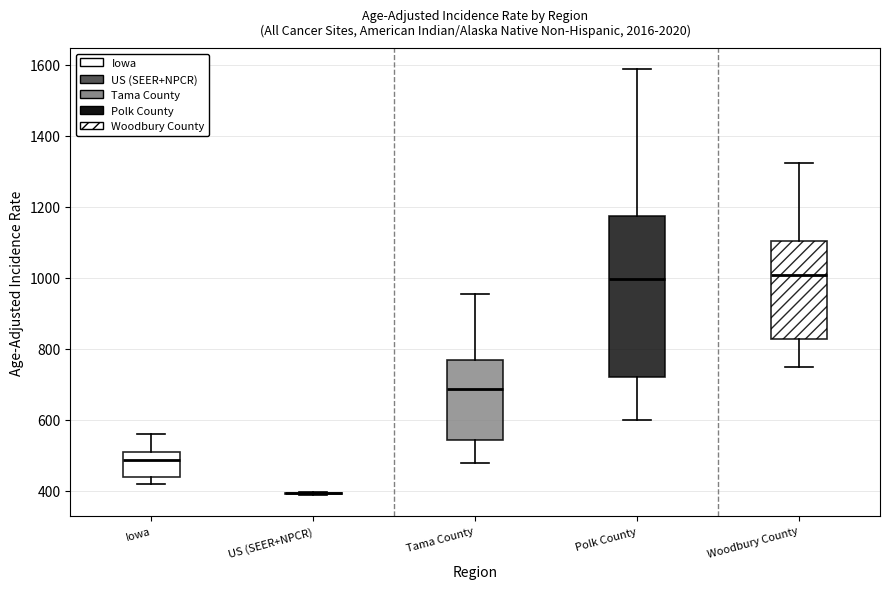

Reading left to right, transcribe this box plot: for each box, give where its median line is, the range the box spans, and where its two whiskers end, as read against the y-axis. The values are not printed on the chart, so give them approximately, as read against the axis.

Iowa: median 480, box 440 to 500, whiskers 420 to 560
US (SEER+NPCR): box collapsed to a line at 400, whiskers 380 to 400
Tama County: median 680, box 540 to 760, whiskers 480 to 960
Polk County: median 1000, box 720 to 1180, whiskers 600 to 1580
Woodbury County: median 1000, box 820 to 1100, whiskers 740 to 1320